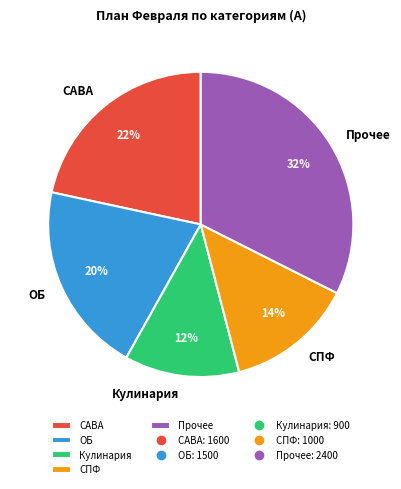

Does СПФ represent more than half of the total?

No